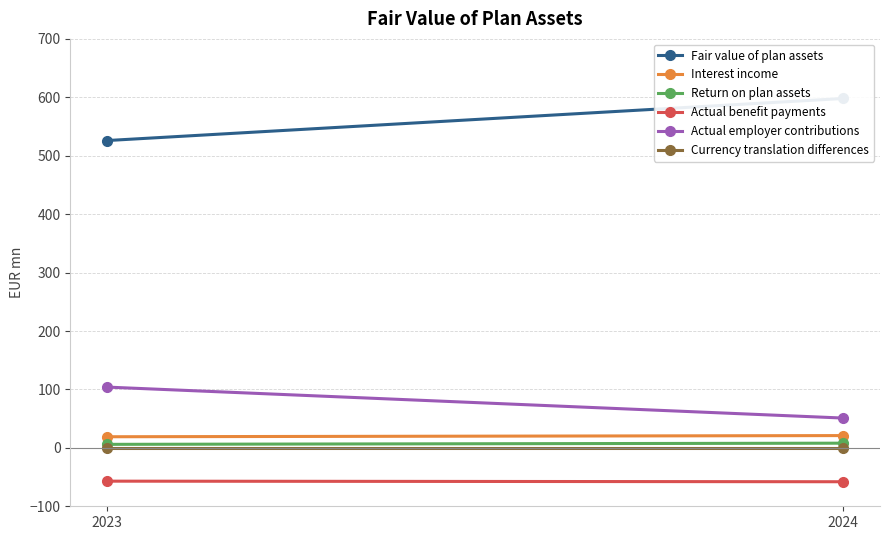

How many lines are shown in the chart?

6